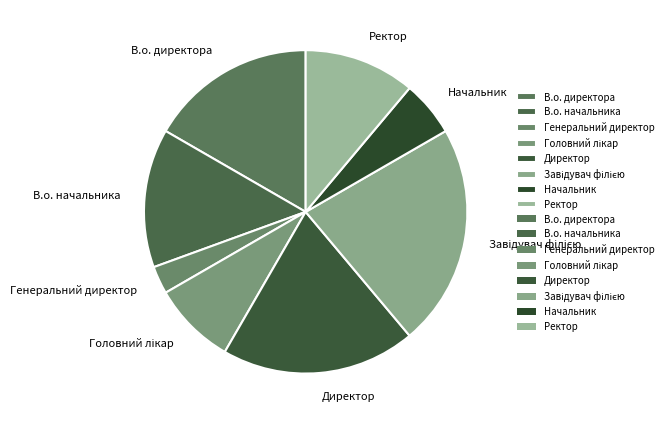

Is there any slice that represents more than half of the pie?

No